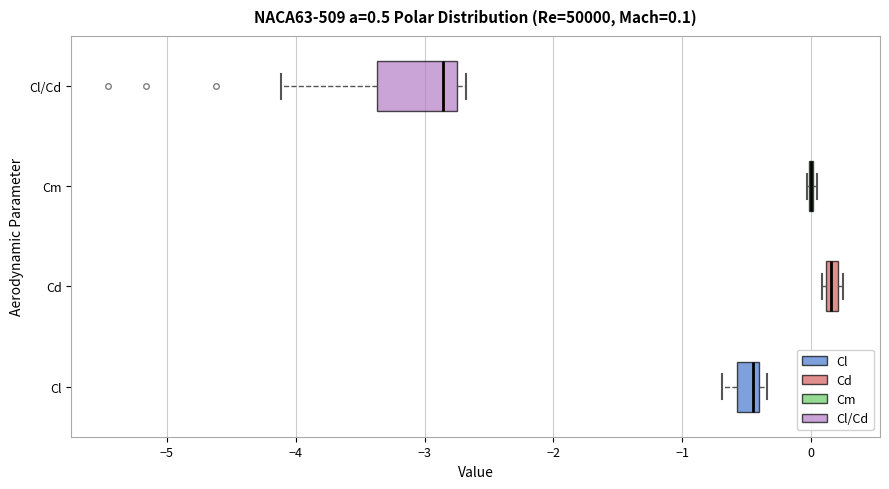

Comparing the boxes themselves (not the whiskers), which one is the widest?

Cl/Cd